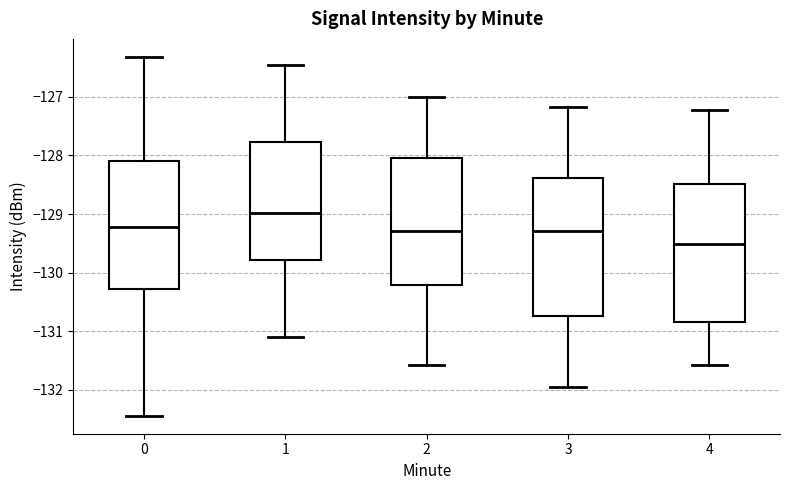

Which box's median line is the lowest?

4